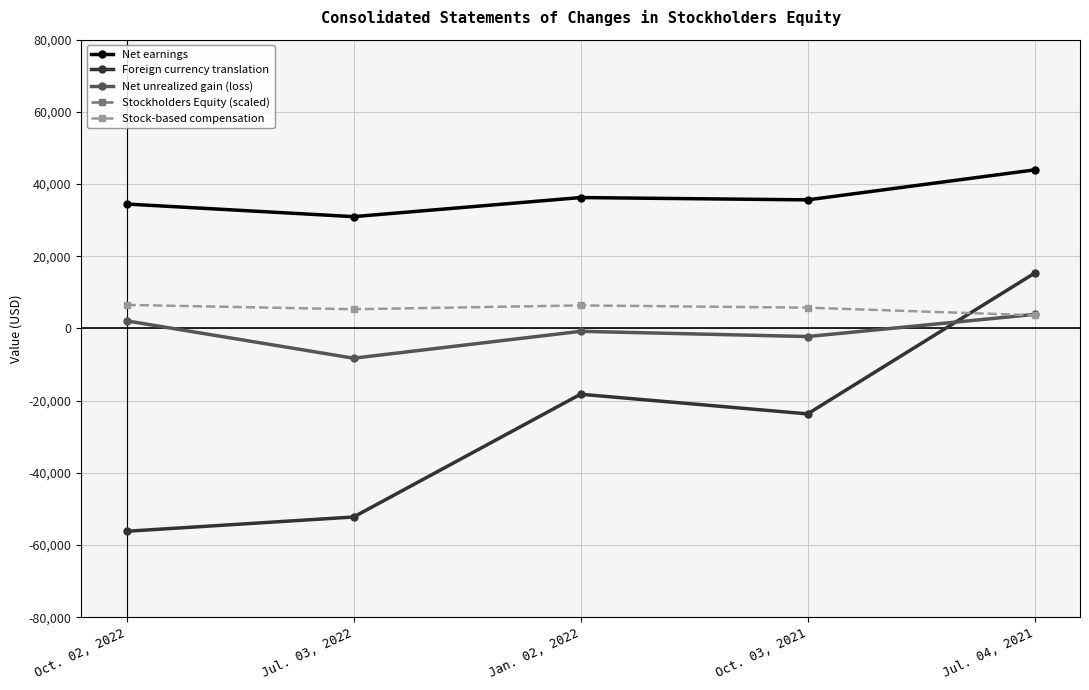

How many interior local peaks does the Stockholders Equity (scaled) series have?

1